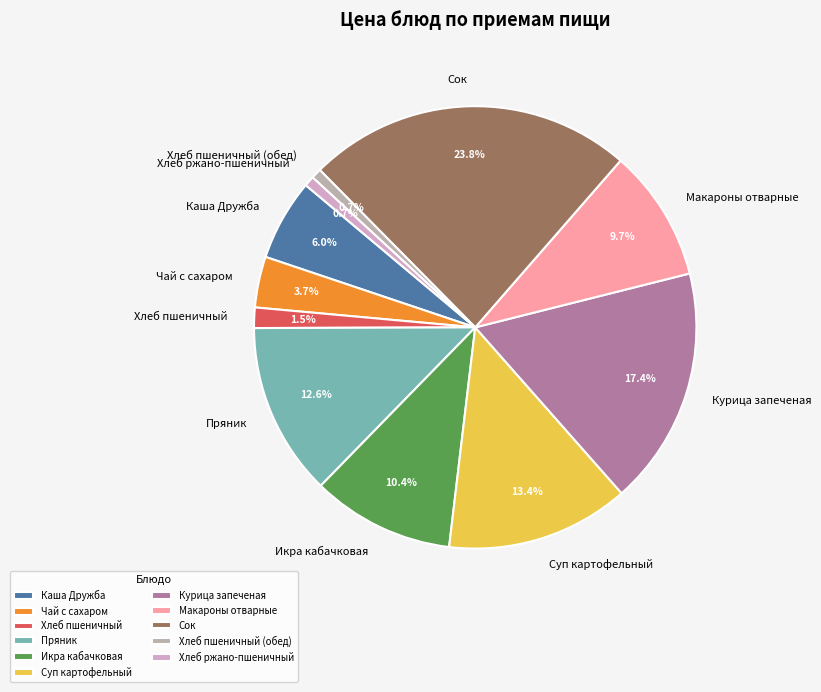

To the nearest percent, what percentage of the pie is Икра кабачковая?

10%